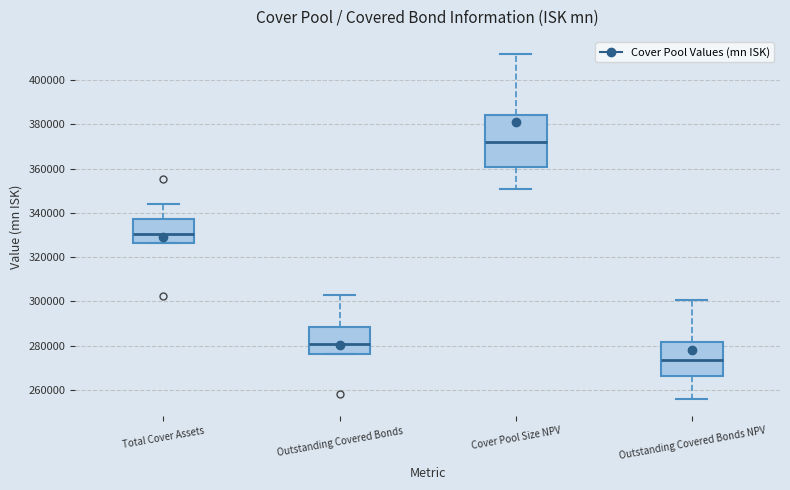

Which box is the tallest, from its lower edge to its upper edge?

Cover Pool Size NPV